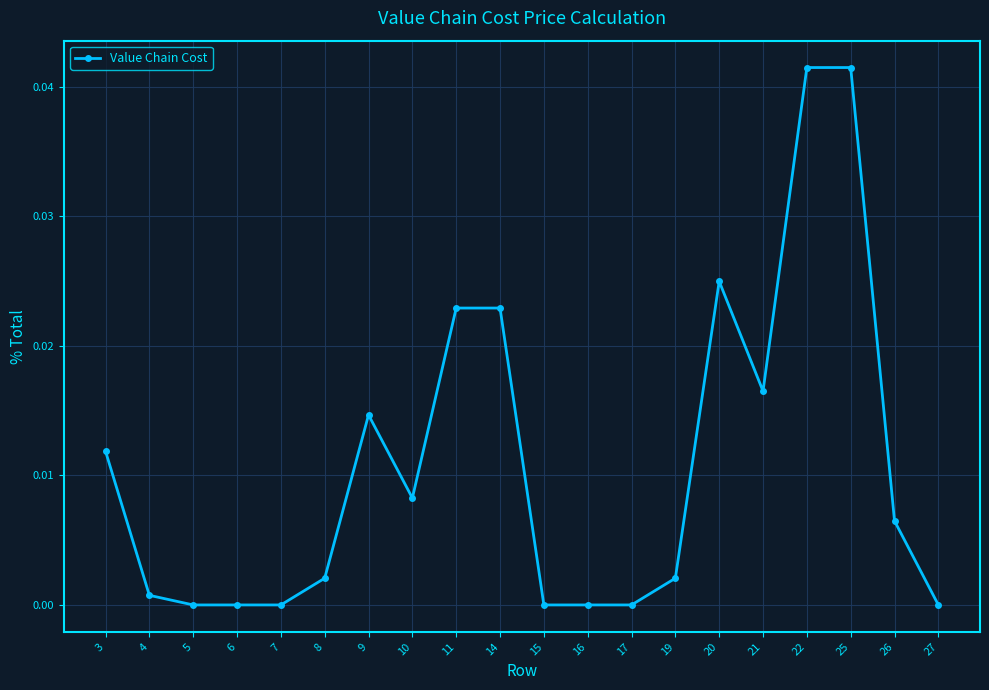

How many data points does each series have?

20